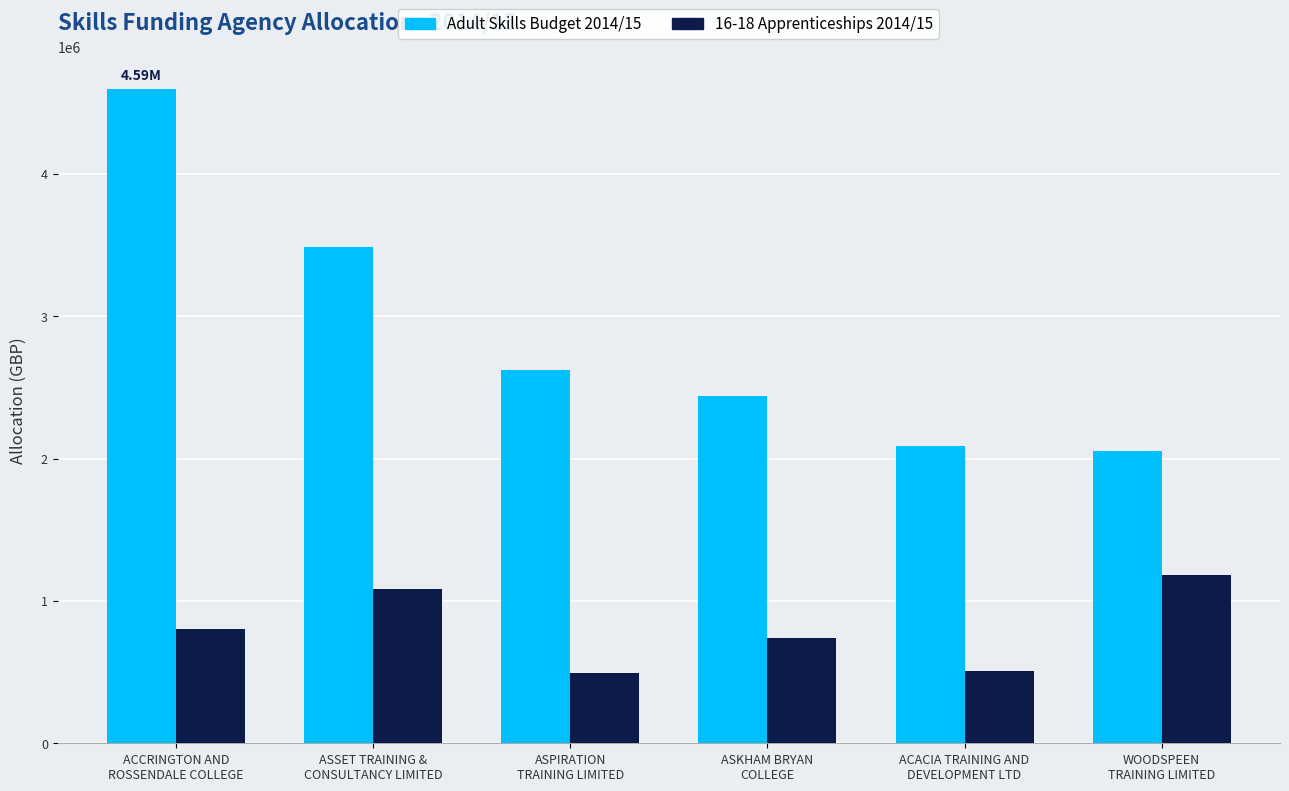

What are all the series names shown in the legend?

Adult Skills Budget 2014/15, 16-18 Apprenticeships 2014/15